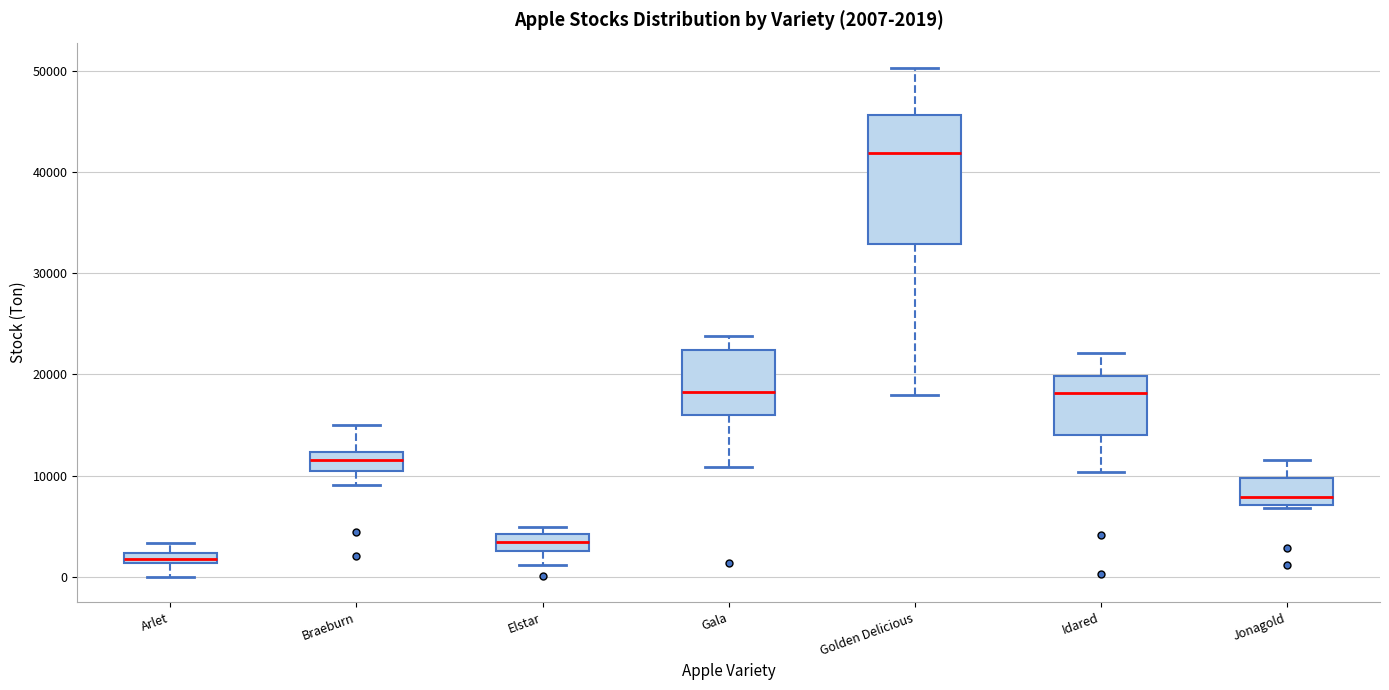

Which box is the tallest, from its lower edge to its upper edge?

Golden Delicious